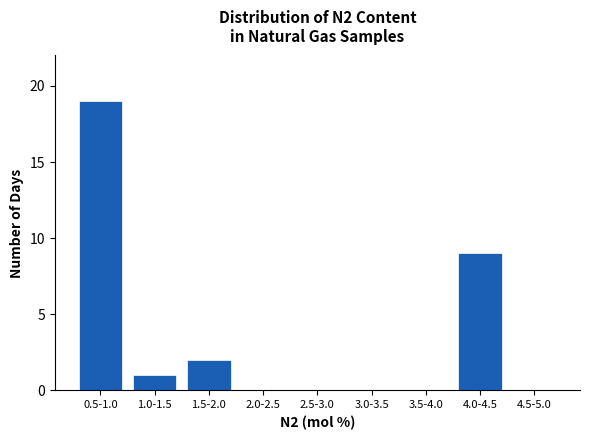

Reading right to left, extract all data points from this chart.

4.5-5.0=0	4.0-4.5=9	3.5-4.0=0	3.0-3.5=0	2.5-3.0=0	2.0-2.5=0	1.5-2.0=2	1.0-1.5=1	0.5-1.0=19